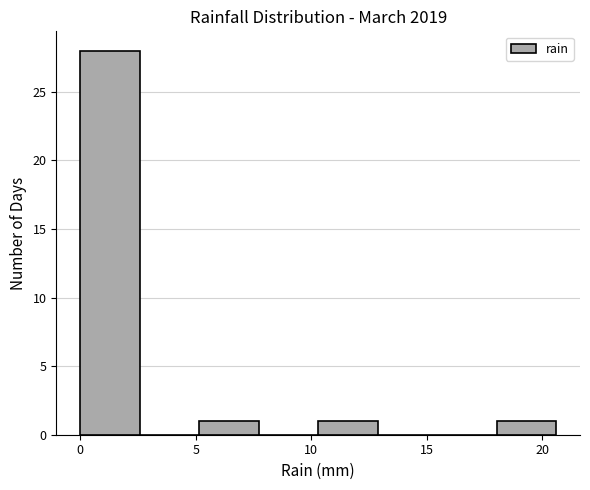

Reading left to right, list every bar in this chart as the range it spans on the x-axis followed by its height. Neither the bar edges nor the heights are printed on the chart, so give them approximately, as read against the axes.

0.0 to 2.5: 28
2.5 to 5.0: 0
5.0 to 7.5: 1
7.5 to 10.5: 0
10.5 to 13.0: 1
13.0 to 15.5: 0
15.5 to 18.0: 0
18.0 to 20.5: 1